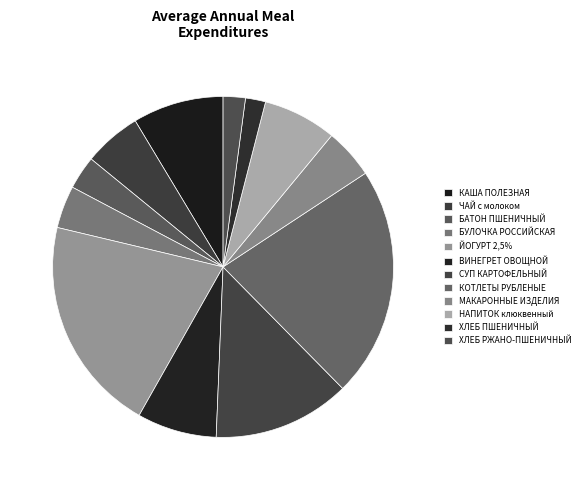

Does КОТЛЕТЫ РУБЛЕНЫЕ represent more than half of the total?

No